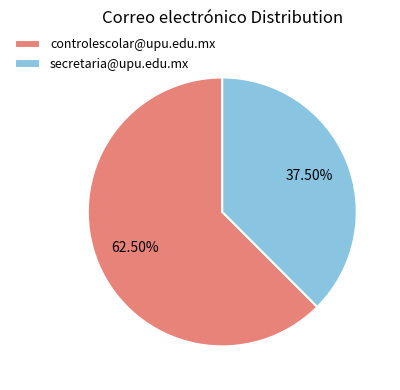

True or false: controlescolar@upu.edu.mx accounts for 72% of the total.

False